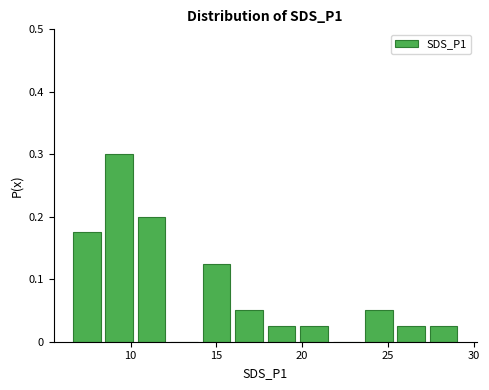

Around what value on the x-axis is the tallest bar? Give the approximate position of its centre, as read against the axis.

9.5